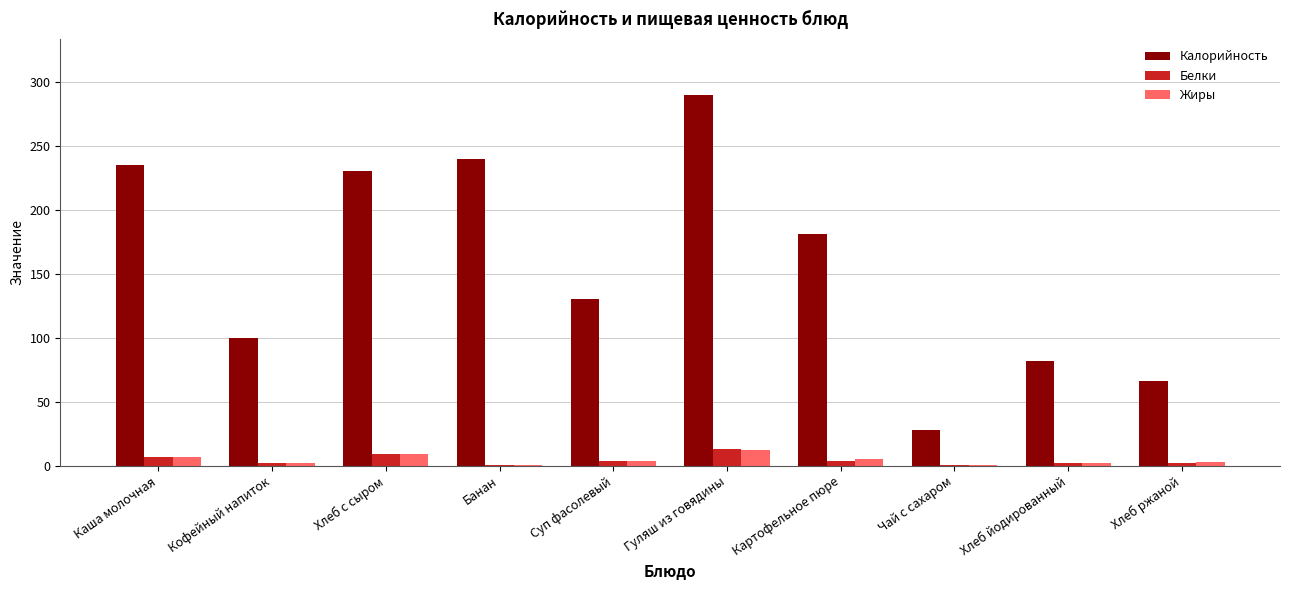

Between Суп фасолевый and Хлеб йодированный, which series saw the biggest shift?

Калорийность